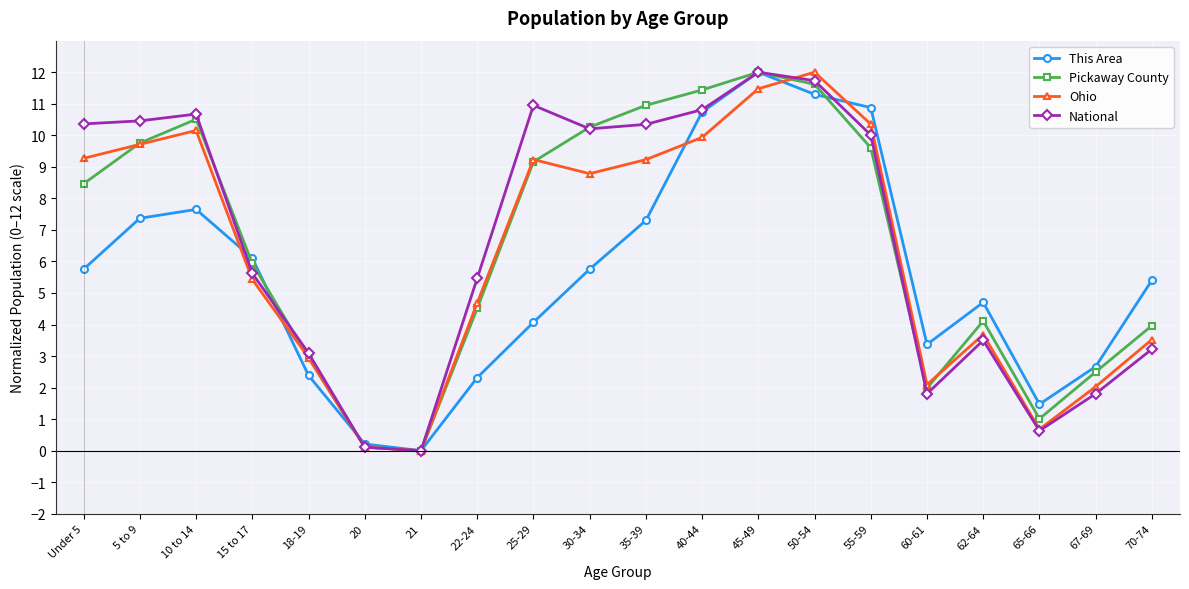

Does the chart have visible grid lines?

Yes